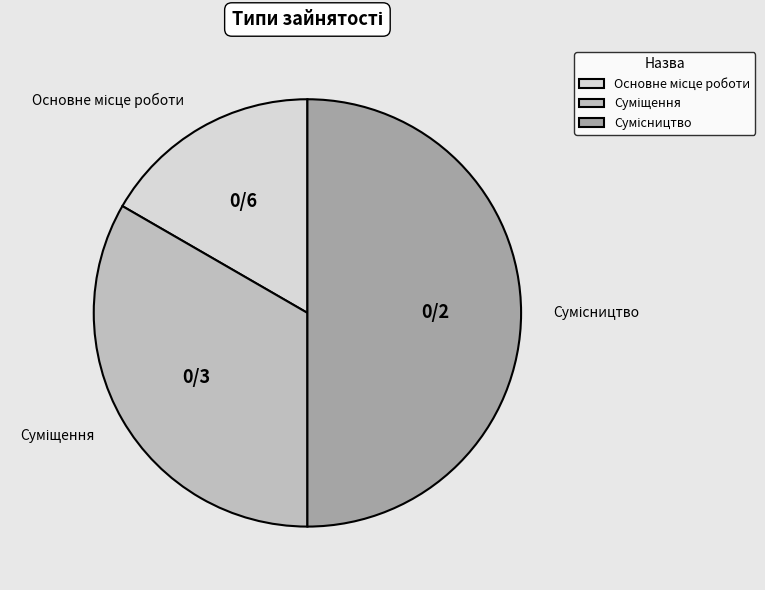

Approximately how many times larger is the value at Суміщення compared to Основне місце роботи?

2.0